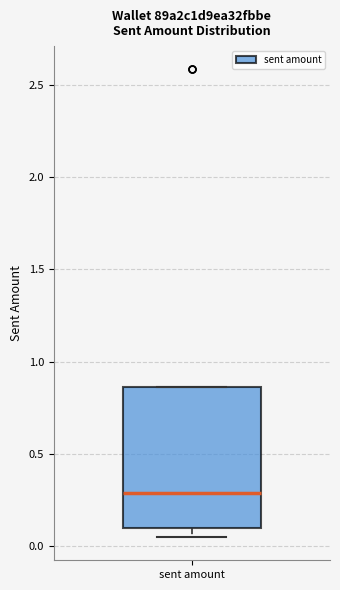

Transcribe this box plot: give where the median line is, the range the box spans, and where the two whiskers end, as read against the y-axis. The values are not printed on the chart, so give them approximately, as read against the axis.

median 0.30, box 0.10 to 0.85, whiskers 0.05 to 0.85